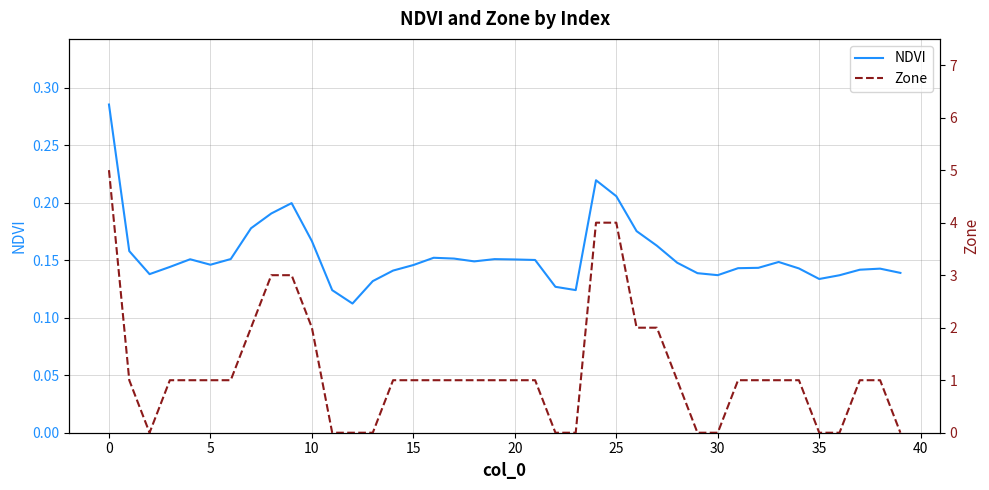

Is it true that Zone equals 1.4 at 32?

False